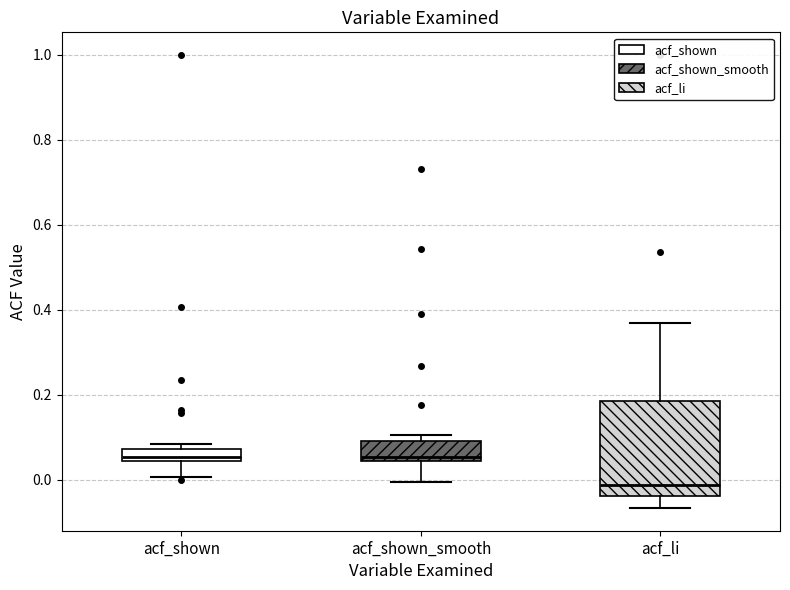

Where is the upper edge of the box for acf_li on the y-axis? The values are not printed on the chart, so give them approximately, as read against the axis.

0.18